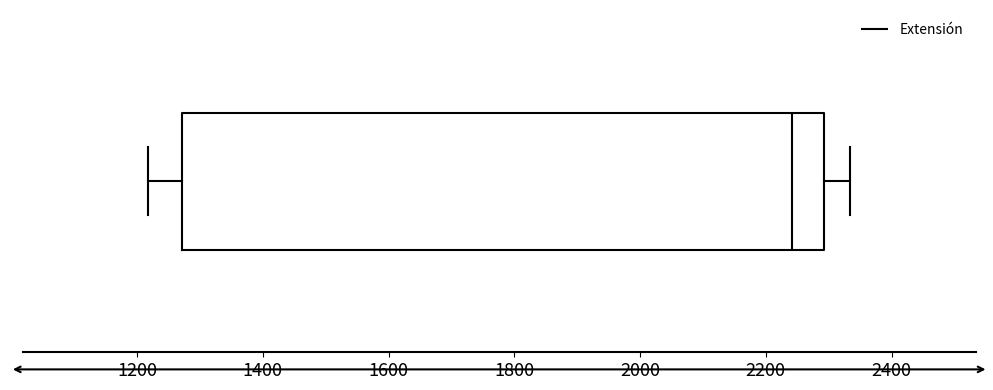

Read this box plot against the x-axis: the position of the median line, the range covered by the box, and the ends of both whiskers. The values are not printed on the chart, so give them approximately, as read against the axis.

median 2240, box 1280 to 2300, whiskers 1220 to 2340